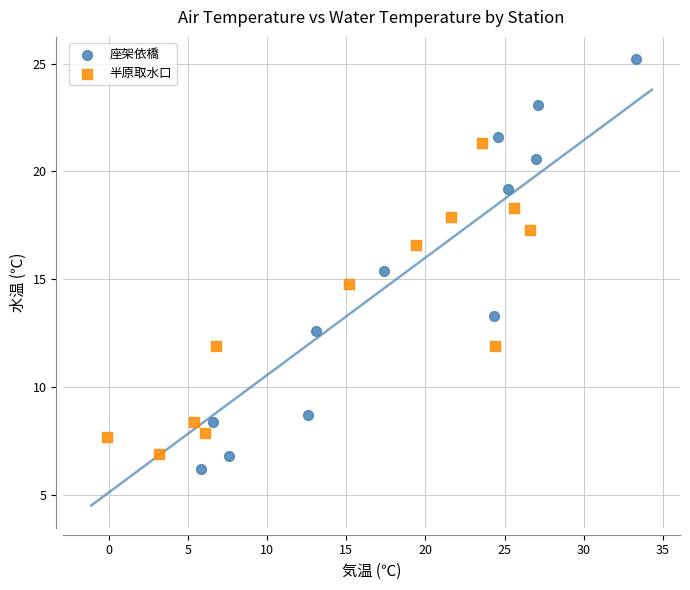

Which series contains the highest Y value?

座架依橋